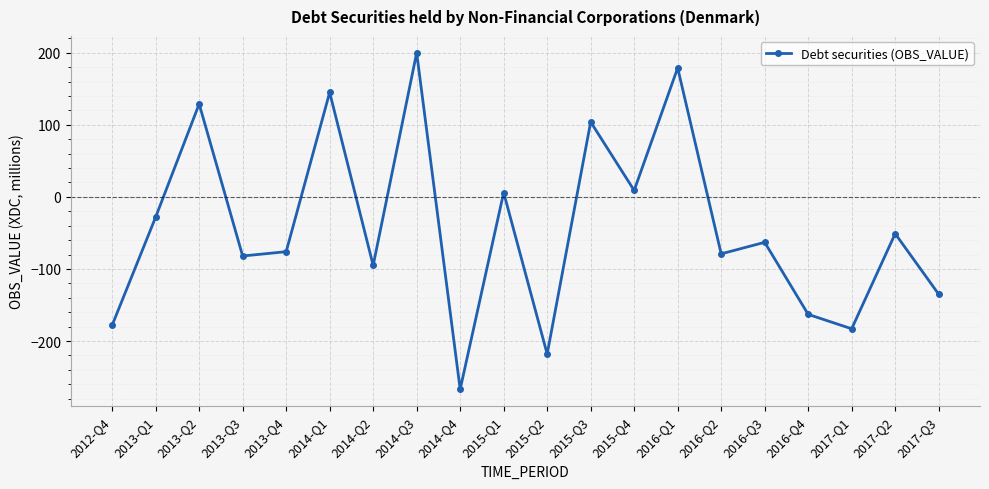

What is the label of the 5th point from the left?

2013-Q4